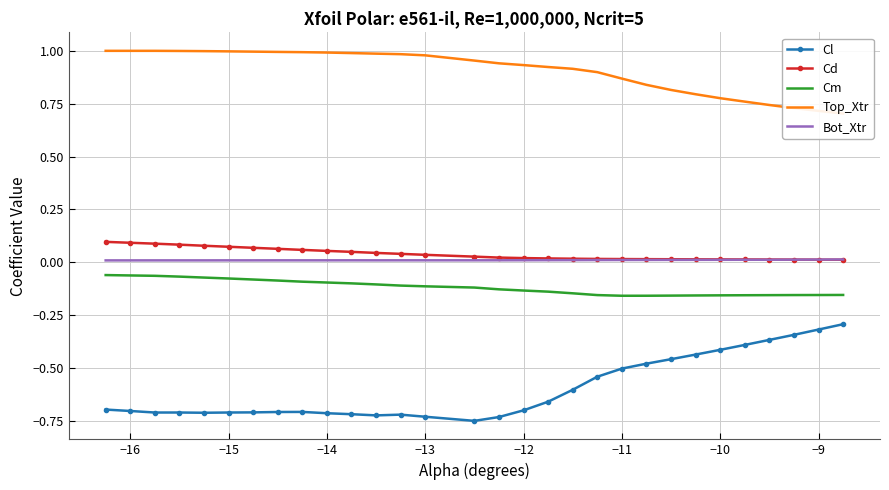

What position from the left is −16?

2